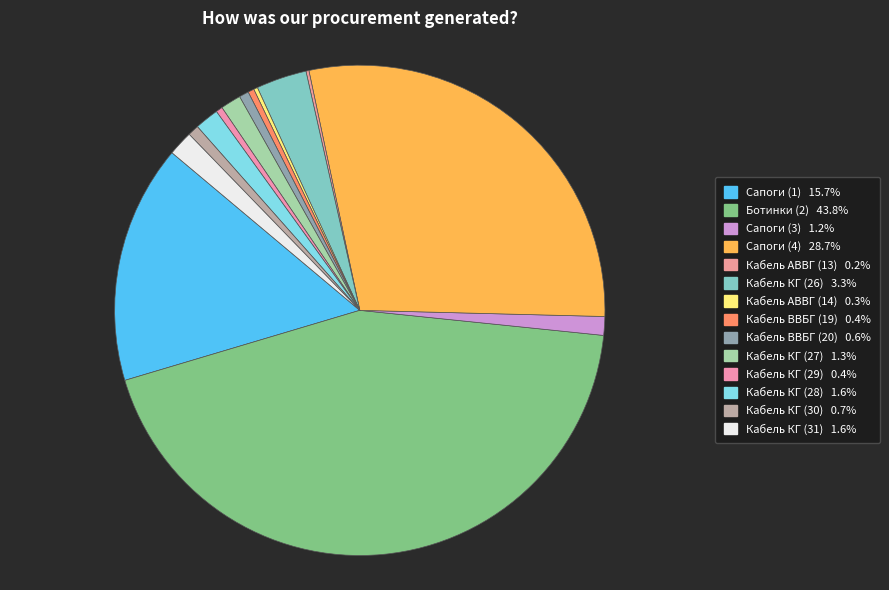

True or false: Сапоги (3) accounts for 1% of the total.

True